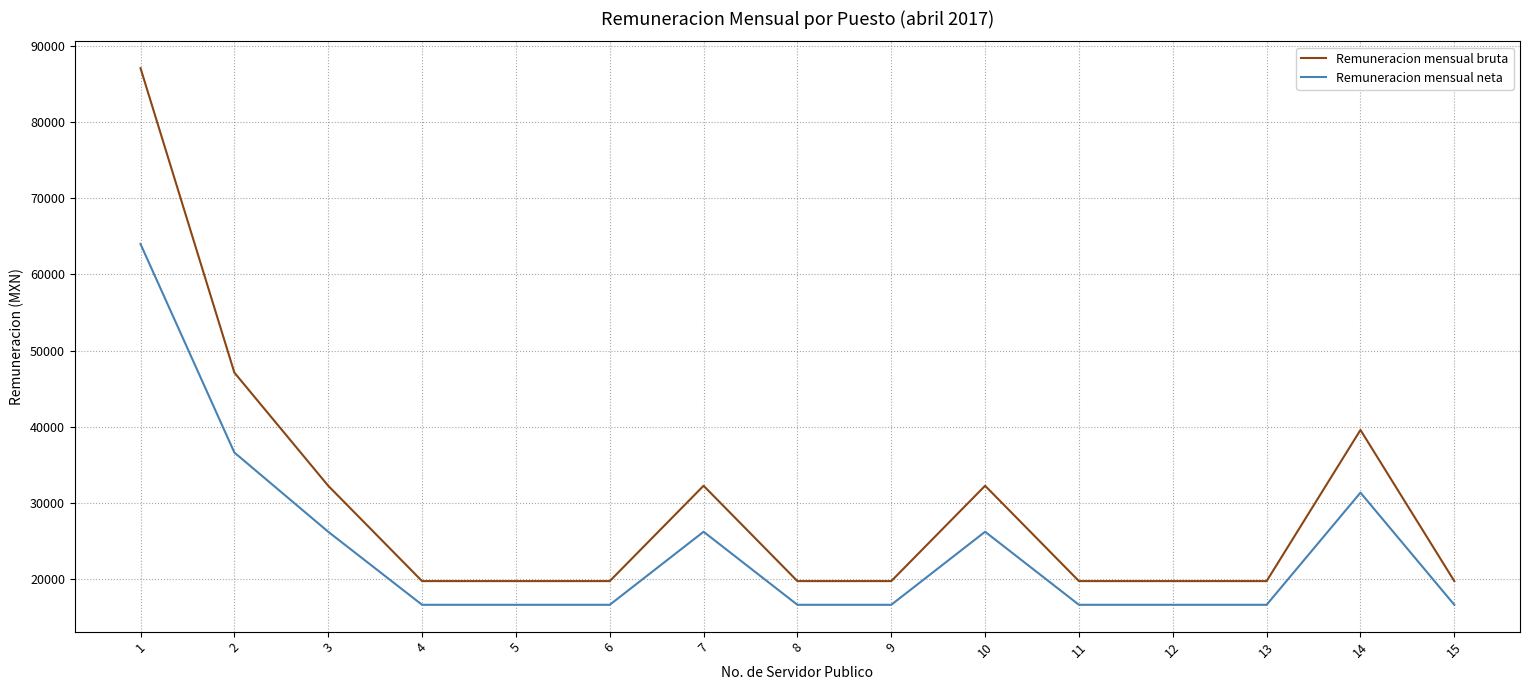

Rank the series at 9 from highest to lowest value.

Remuneracion mensual bruta, Remuneracion mensual neta